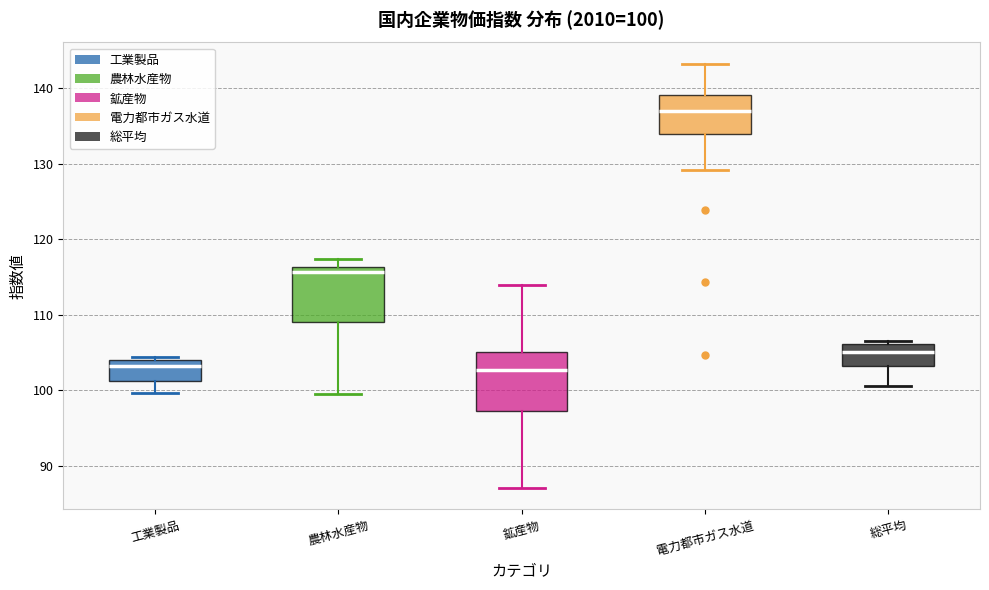

Which box has the highest median line?

電力都市ガス水道